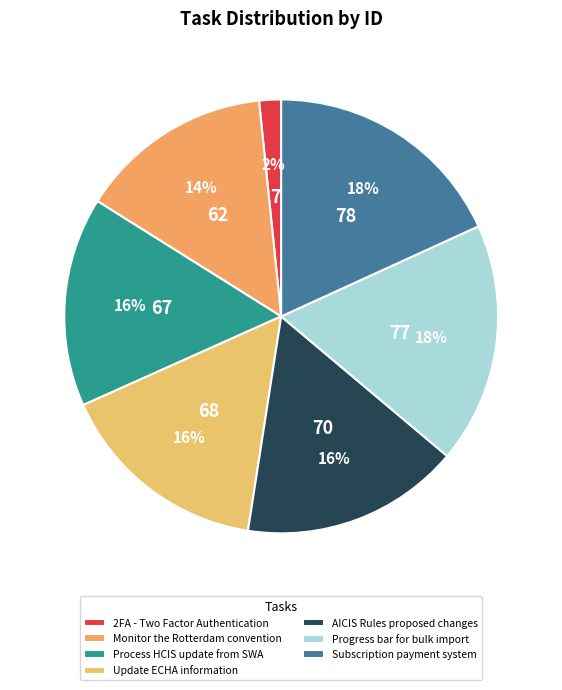

Is it true that Subscription payment system is 4% of the pie?

False